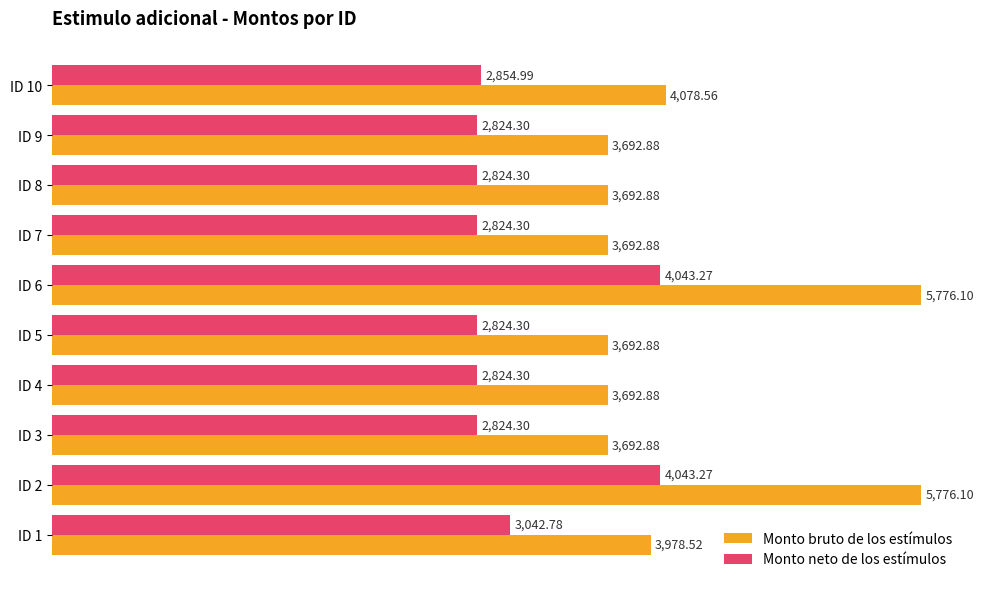

What is the difference between the second highest and second lowest values in the Monto bruto de los estímulos series?

2083.2